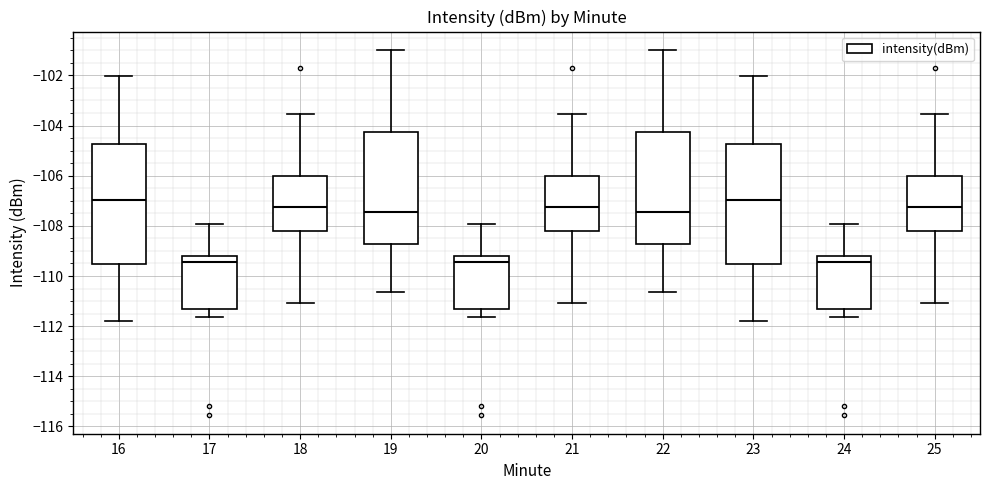

Where does the upper whisker of the box at x = 24 end on the y-axis? The values are not printed on the chart, so give them approximately, as read against the axis.

-108.0